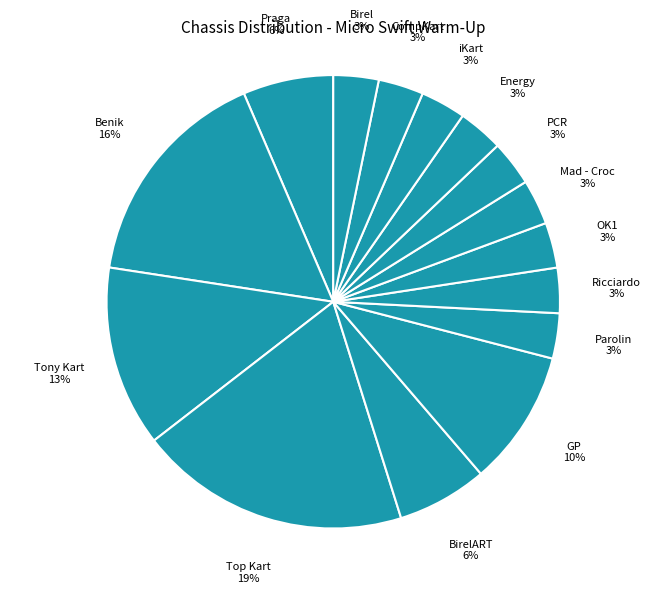

Do OK1 and GP together represent more than half of the pie?

No